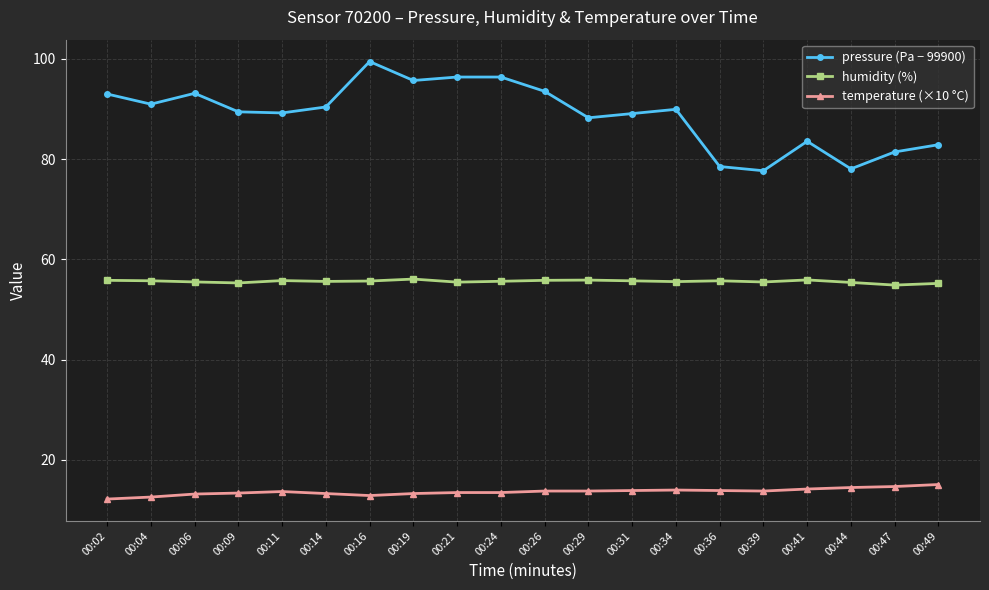

What is the difference between the maximum and second lowest values in the temperature (×10 °C) series?

2.5